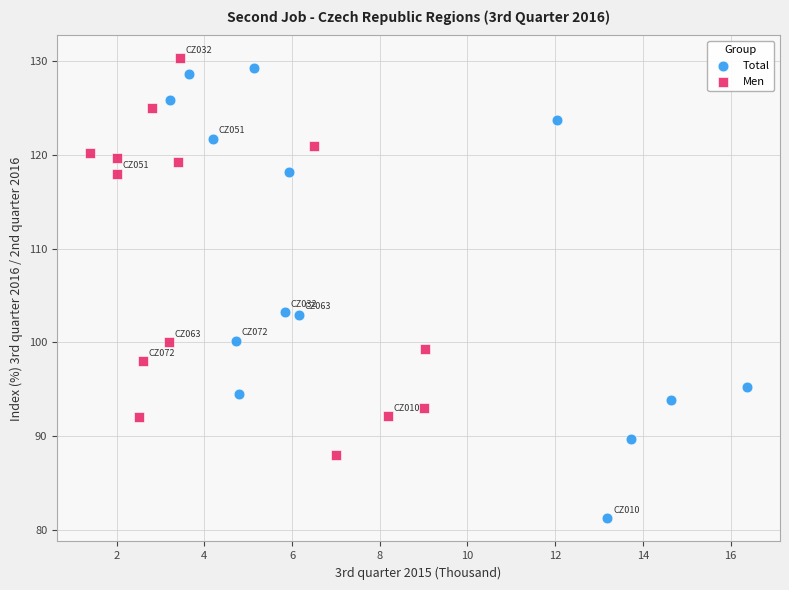

Which series has the widest spread of Y values?

Total